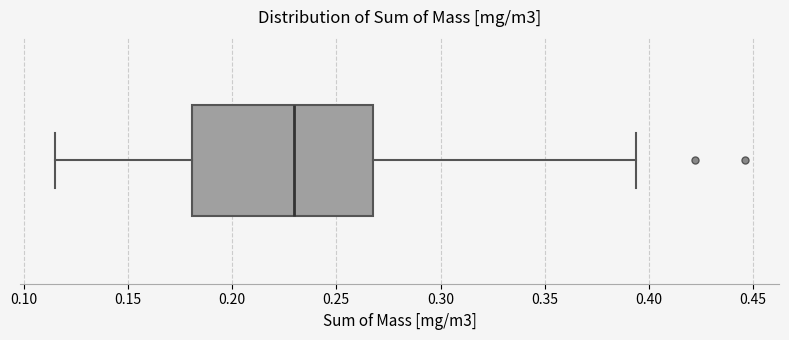

Read this box plot against the x-axis: the position of the median line, the range covered by the box, and the ends of both whiskers. The values are not printed on the chart, so give them approximately, as read against the axis.

median 0.230, box 0.180 to 0.270, whiskers 0.115 to 0.395